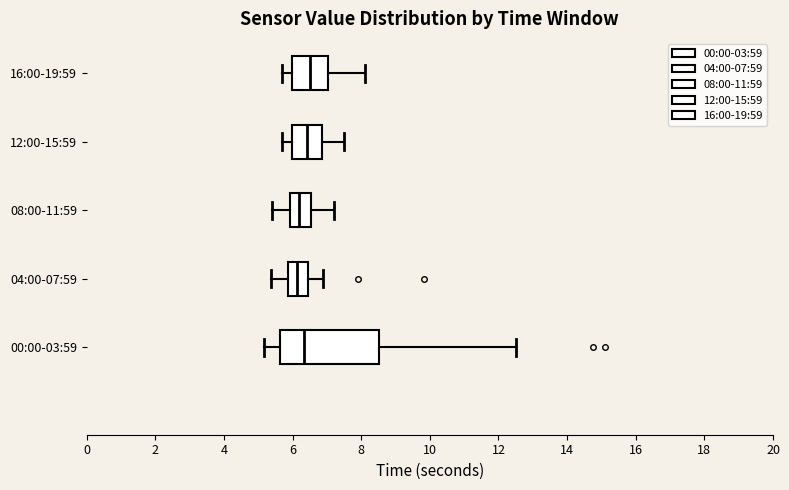

Where does the median line of the box for 00:00-03:59 sit on the x-axis? The values are not printed on the chart, so give them approximately, as read against the axis.

6.4